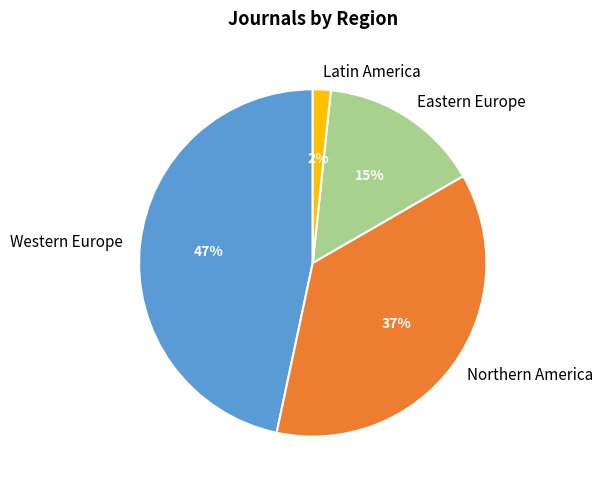

Is it true that Northern America is 37% of the pie?

True